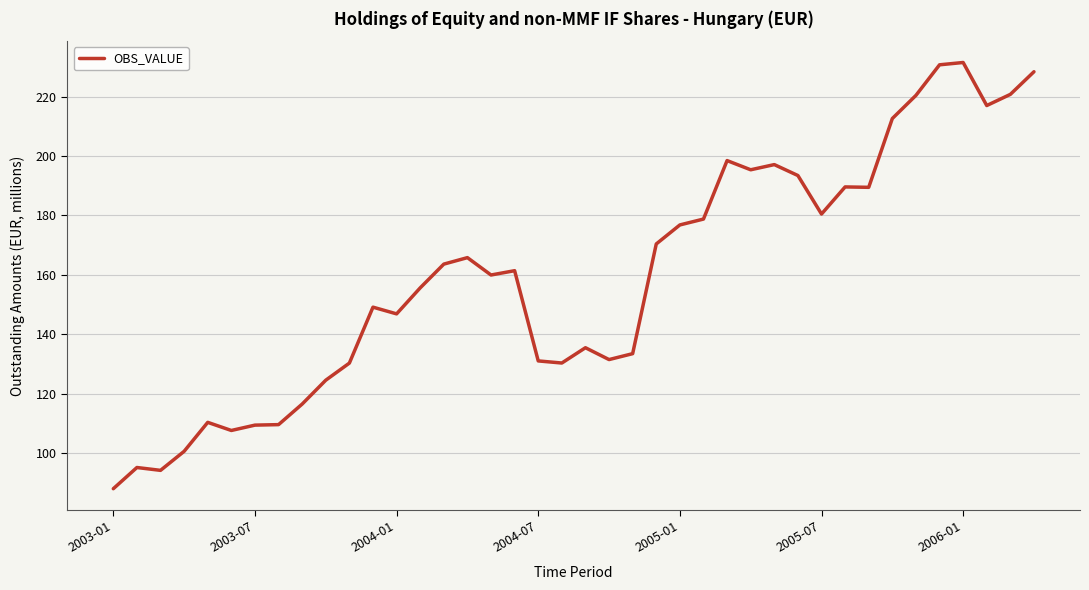

What is the maximum value shown in the chart?

231.5